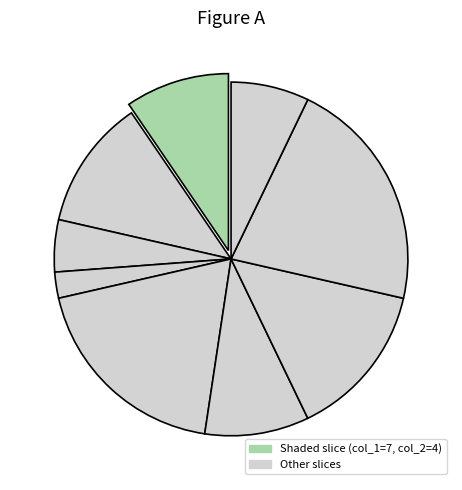

How many segments does this pie chart have?

9